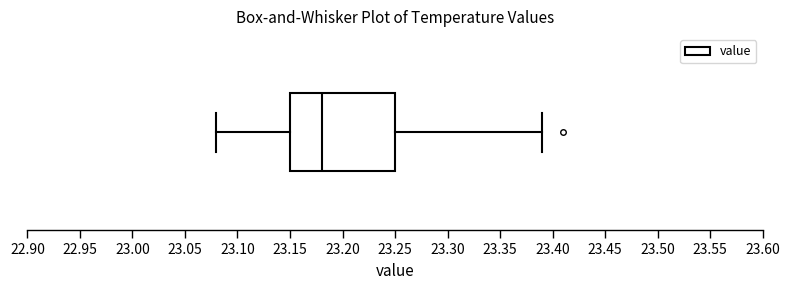

Transcribe this box plot: give where the median line is, the range the box spans, and where the two whiskers end, as read against the x-axis. The values are not printed on the chart, so give them approximately, as read against the axis.

median 23.18, box 23.15 to 23.25, whiskers 23.08 to 23.39